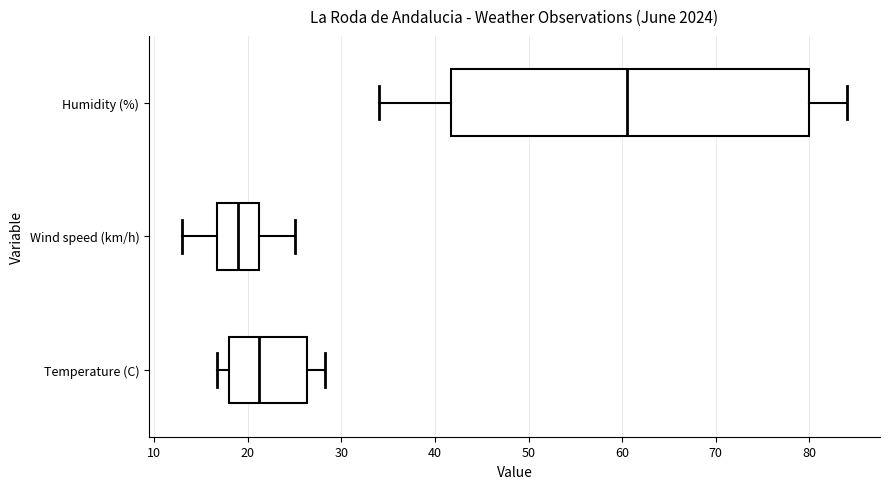

Which box's median line is the furthest to the left?

Wind speed (km/h)